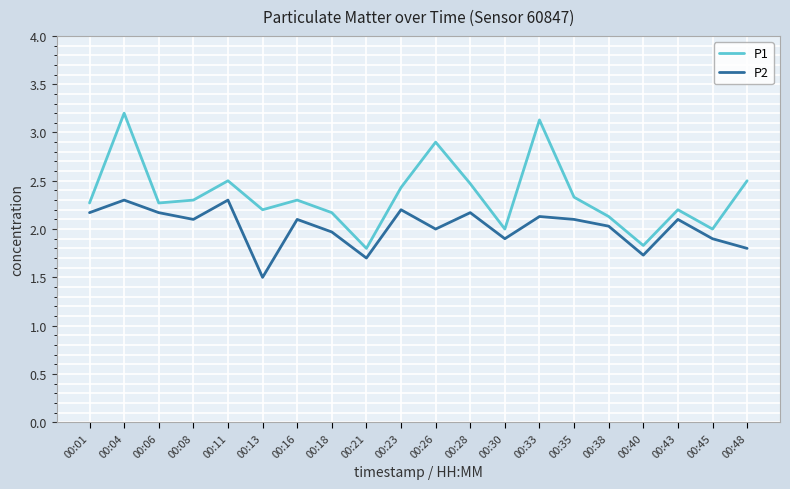

Reading left to right, what are all the values shown in this chart?

P1: 2.3	3.2	2.3	2.3	2.5	2.2	2.3	2.2	1.8	2.4	2.9	2.5	2.0	3.1	2.3	2.1	1.8	2.2	2.0	2.5
P2: 2.2	2.3	2.2	2.1	2.3	1.5	2.1	2.0	1.7	2.2	2.0	2.2	1.9	2.1	2.1	2.0	1.7	2.1	1.9	1.8